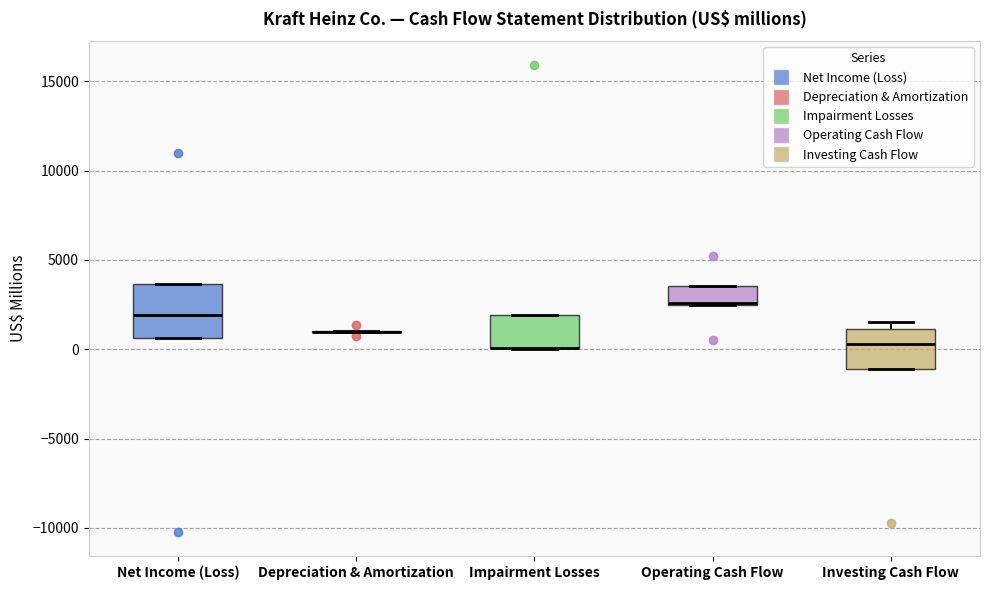

Reading left to right, transcribe this box plot: for each box, give where its median line is, the range the box spans, and where its two whiskers end, as read against the y-axis. The values are not printed on the chart, so give them approximately, as read against the axis.

Net Income (Loss): median 2000, box 500 to 3500, whiskers 500 to 3500
Depreciation & Amortization: box collapsed to a line at 1000, whiskers 1000 to 1000
Impairment Losses: median 0 (drawn on the box's lower edge), box 0 to 2000, whiskers 0 to 2000
Operating Cash Flow: median 2500 (drawn on the box's lower edge), box 2500 to 3500, whiskers 2500 to 3500
Investing Cash Flow: median 500, box -1000 to 1000, whiskers -1000 to 1500